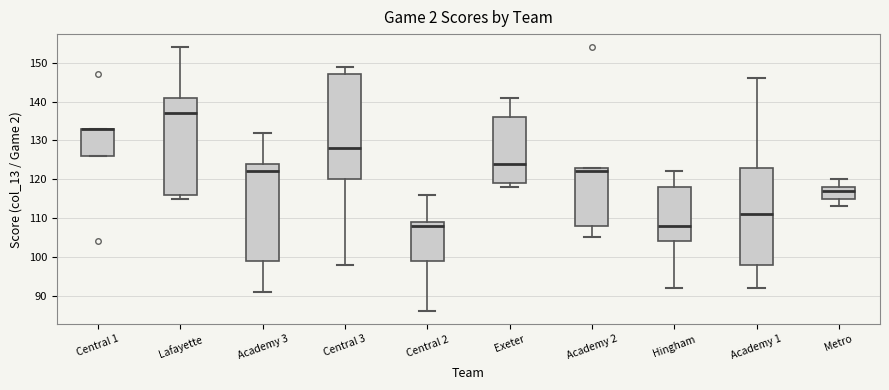

Reading left to right, read every box against the y-axis: the position of its median line, the range the box covers, and the ends of its whiskers. The values are not printed on the chart, so give them approximately, as read against the axis.

Central 1: median 133 (drawn on the box's upper edge), box 126 to 133, whiskers 126 to 133
Lafayette: median 137, box 116 to 141, whiskers 115 to 154
Academy 3: median 122, box 99 to 124, whiskers 91 to 132
Central 3: median 128, box 120 to 147, whiskers 98 to 149
Central 2: median 108, box 99 to 109, whiskers 86 to 116
Exeter: median 124, box 119 to 136, whiskers 118 to 141
Academy 2: median 122, box 108 to 123, whiskers 105 to 123
Hingham: median 108, box 104 to 118, whiskers 92 to 122
Academy 1: median 111, box 98 to 123, whiskers 92 to 146
Metro: median 117, box 115 to 118, whiskers 113 to 120